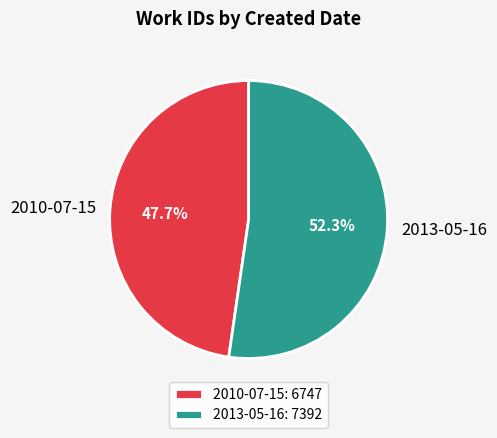

What is the total percentage of 2010-07-15 and 2013-05-16?

100.0%